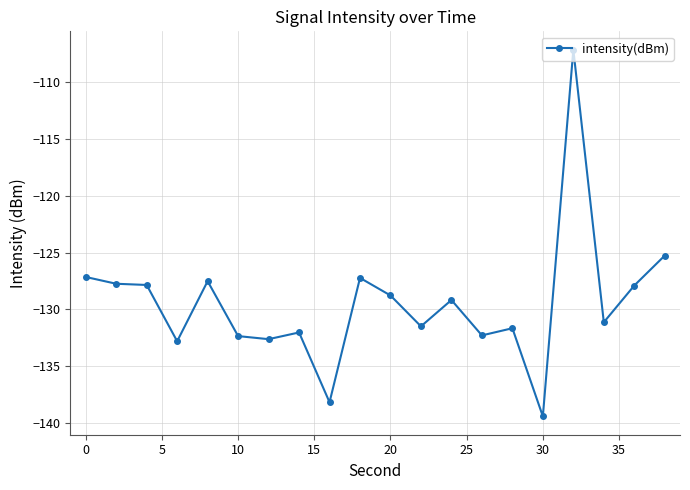

What is the value of the 19th point from the left?

-127.9